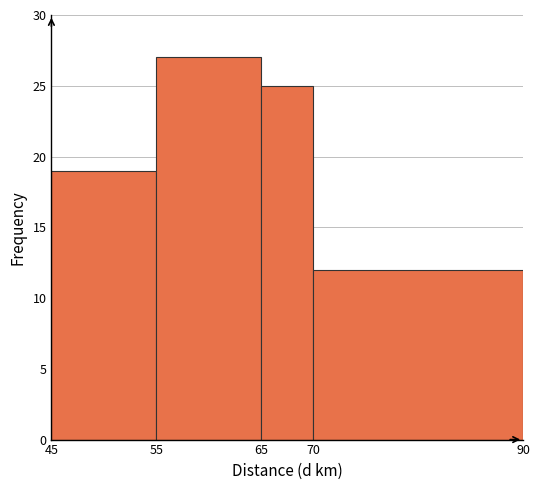

Reading left to right, list every bar in this chart as the range it spans on the x-axis followed by its height. The values are not printed on the chart, so give them approximately, as read against the axis.

45 to 55: 19
55 to 65: 27
65 to 70: 25
70 to 90: 12